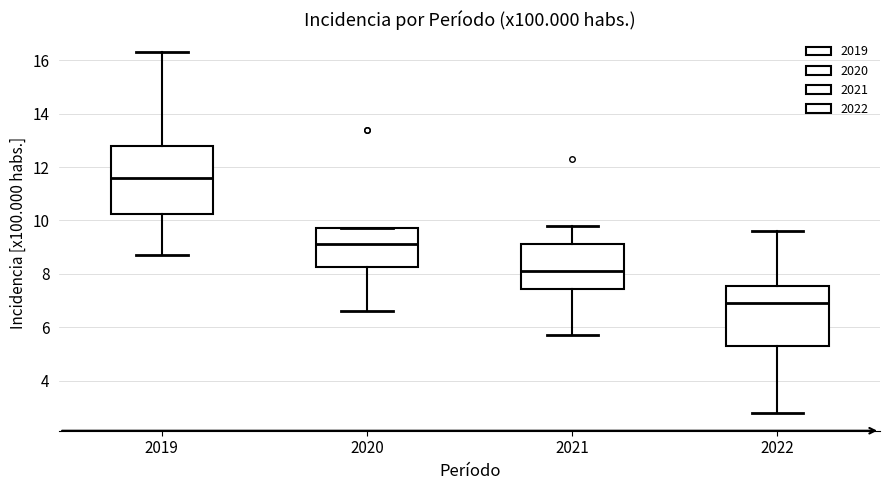

Which box's median line is the highest?

2019